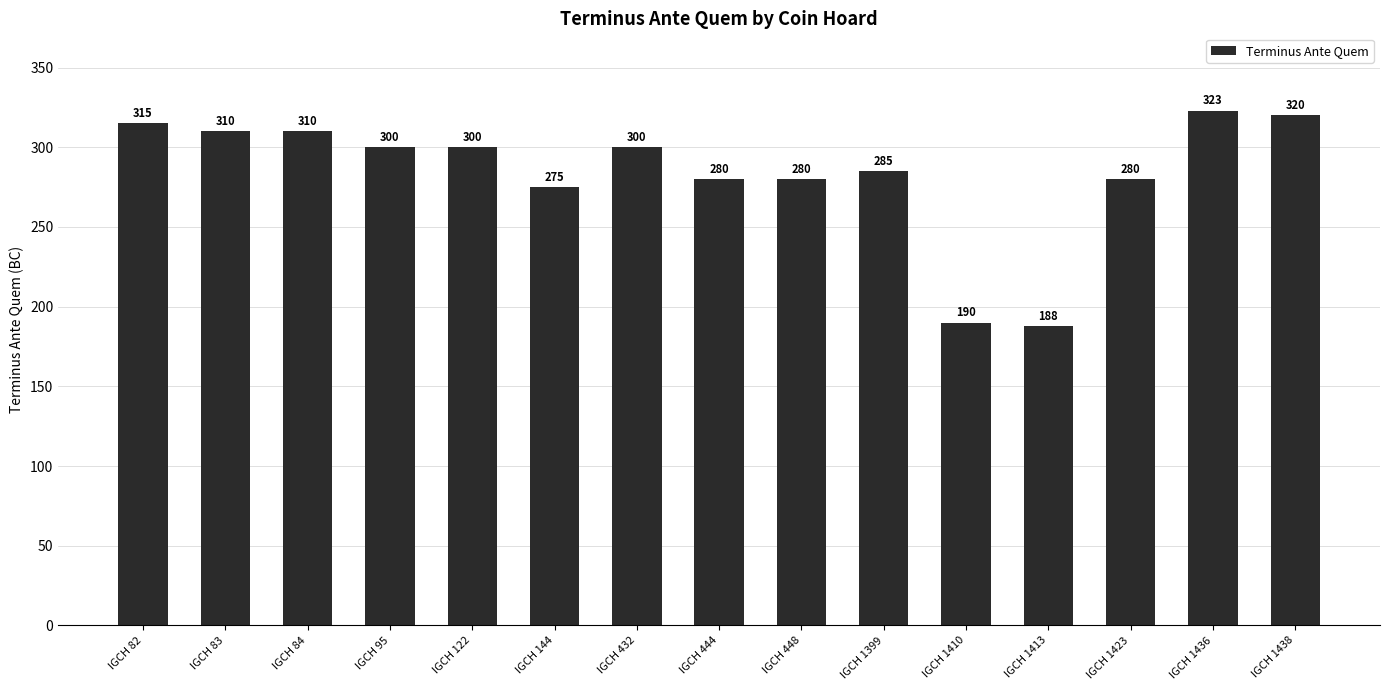

What is the difference between the values at IGCH 82 and IGCH 1438?

5